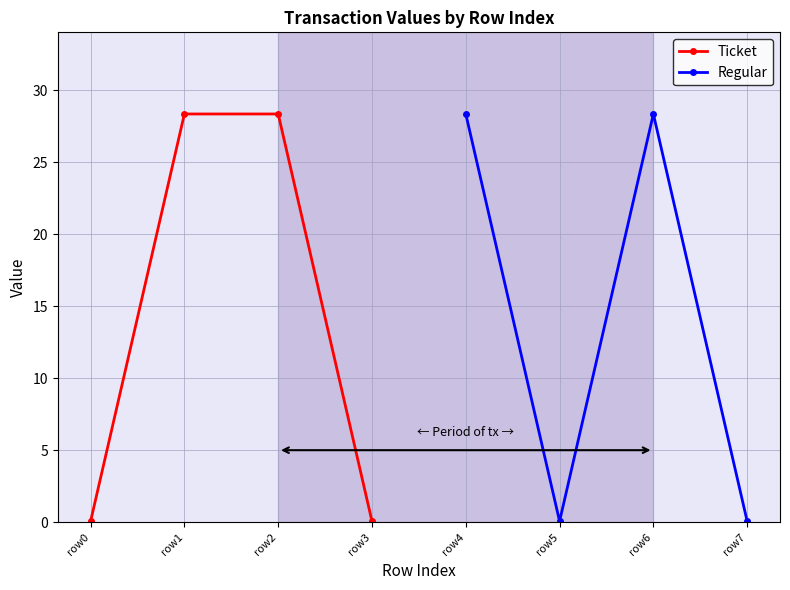

Is it true that Ticket equals 0.1 at row3?

True